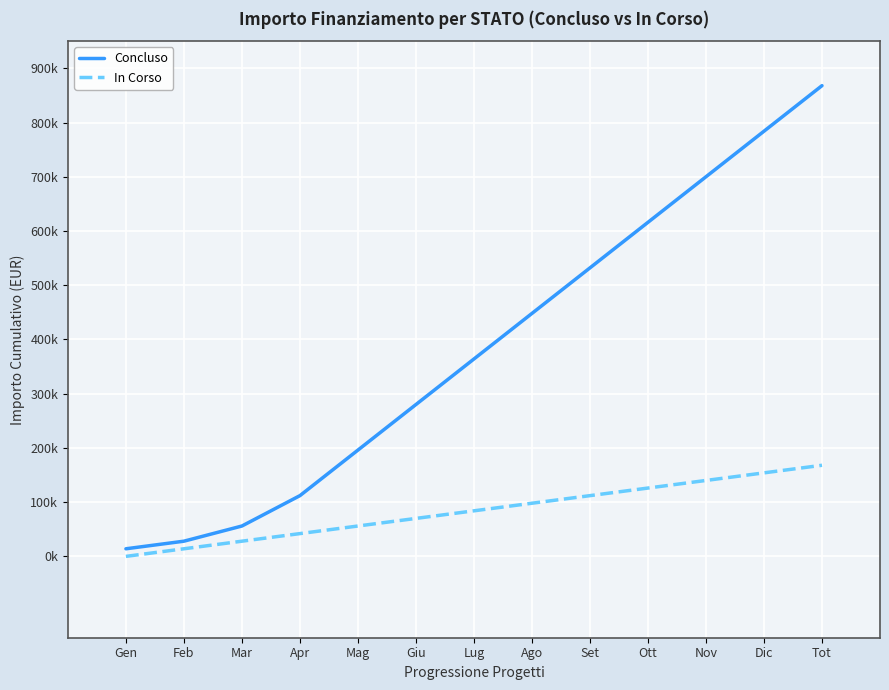

The value of In Corso at Feb is 7294. True or false?

False